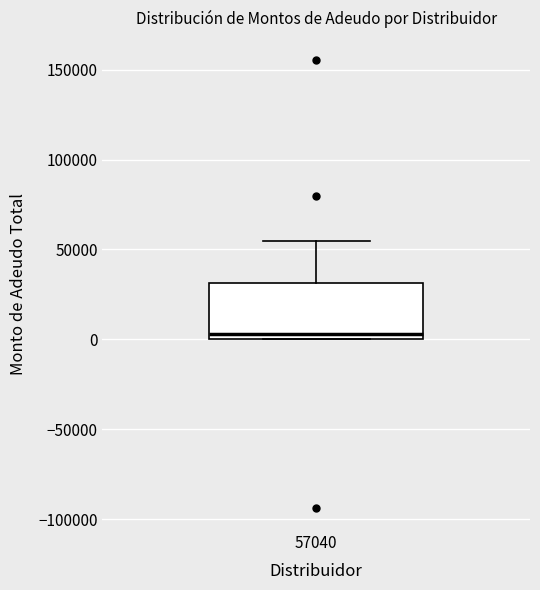

Where is the lower edge of the box at x = 57040 on the y-axis? The values are not printed on the chart, so give them approximately, as read against the axis.

0